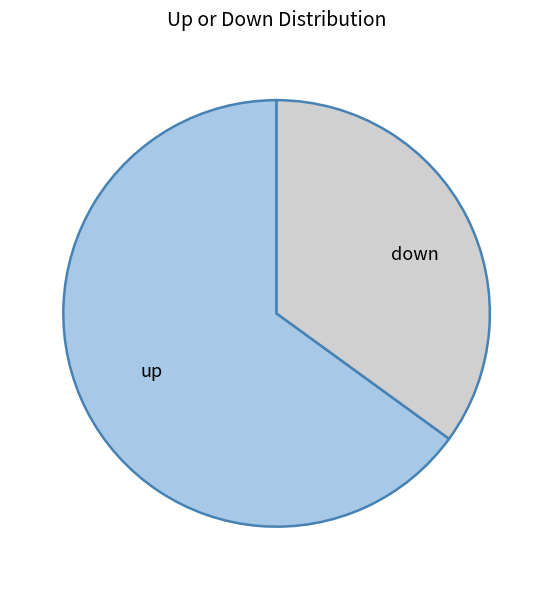

What is the smallest slice in the pie chart?

down